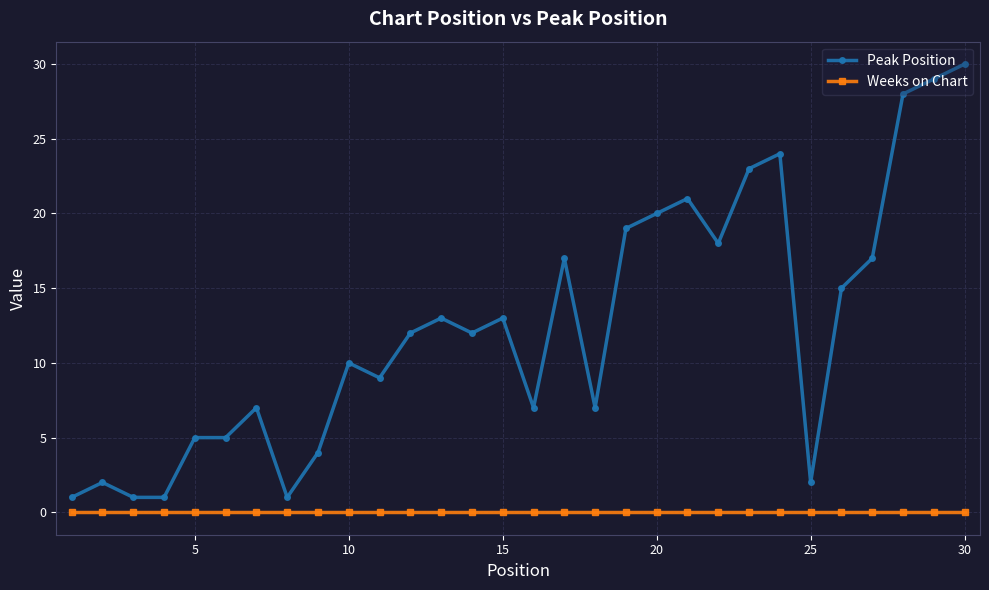

True or false: Peak Position and Weeks on Chart cross at least once.

False